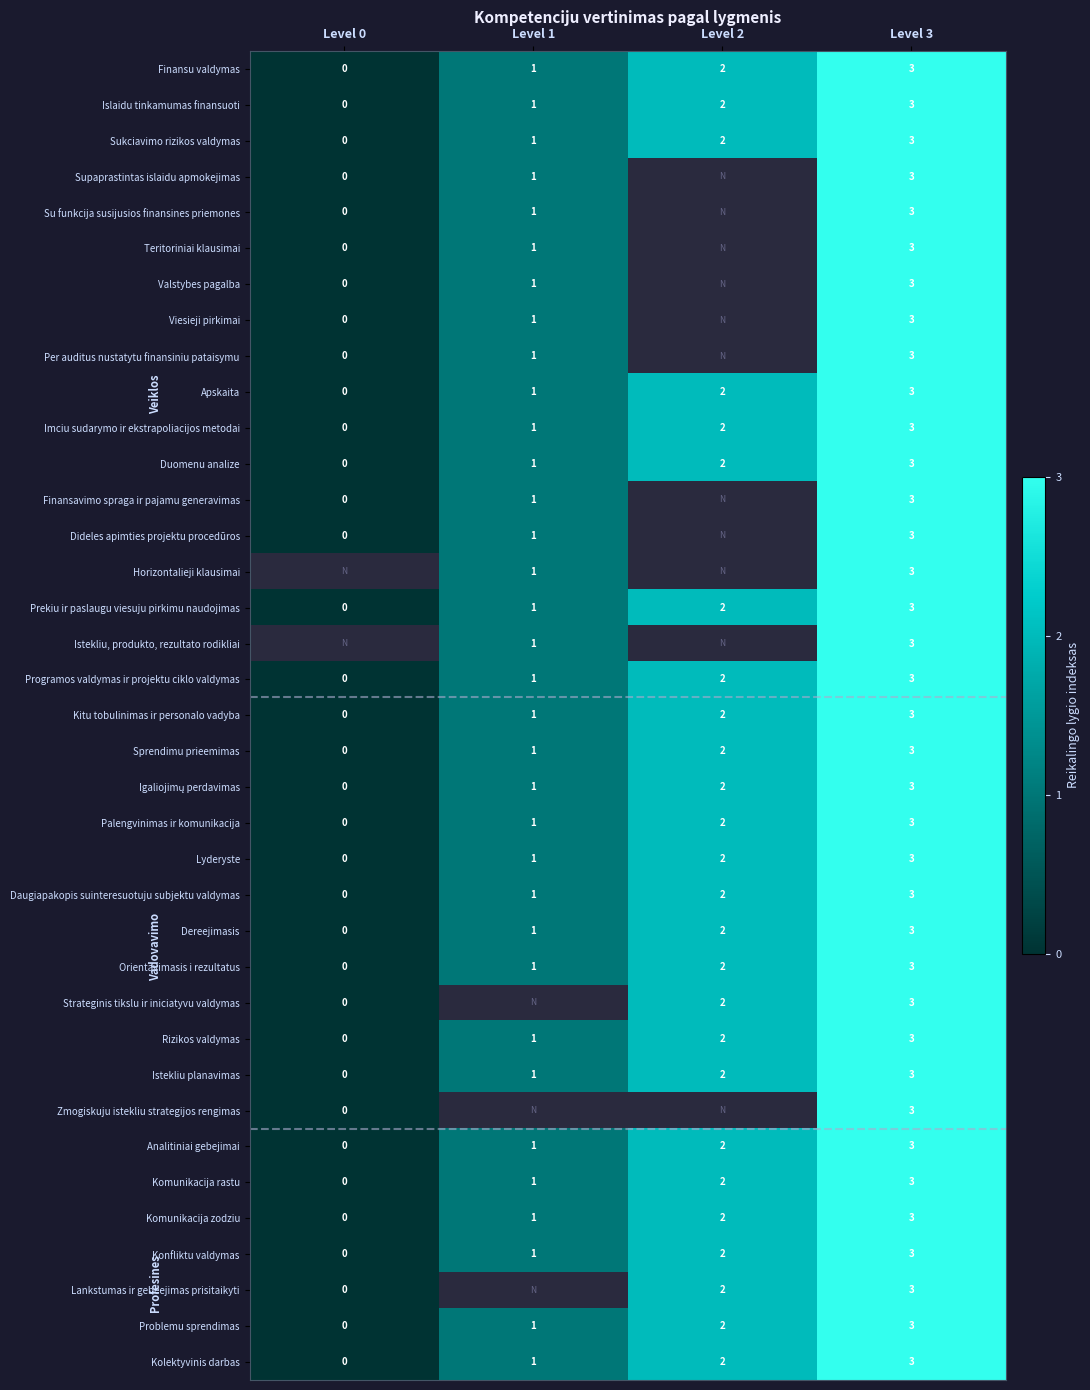

What is the total value across all series at Level 3?

111